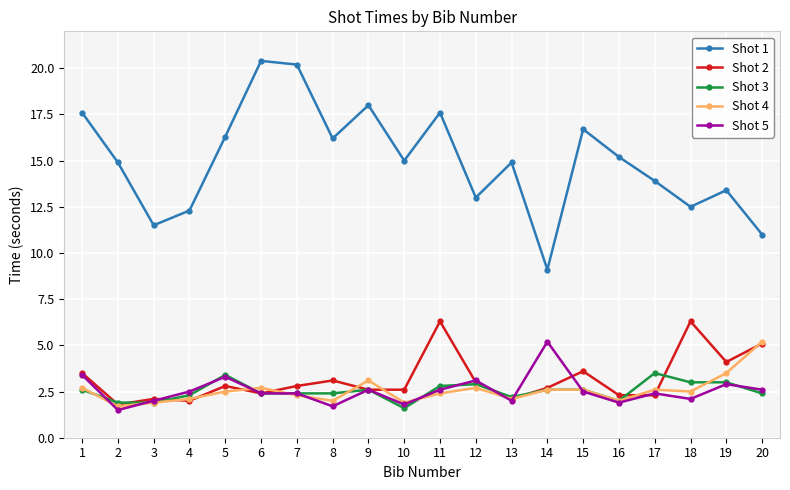

What is the average value of the Shot 2 series?

3.2